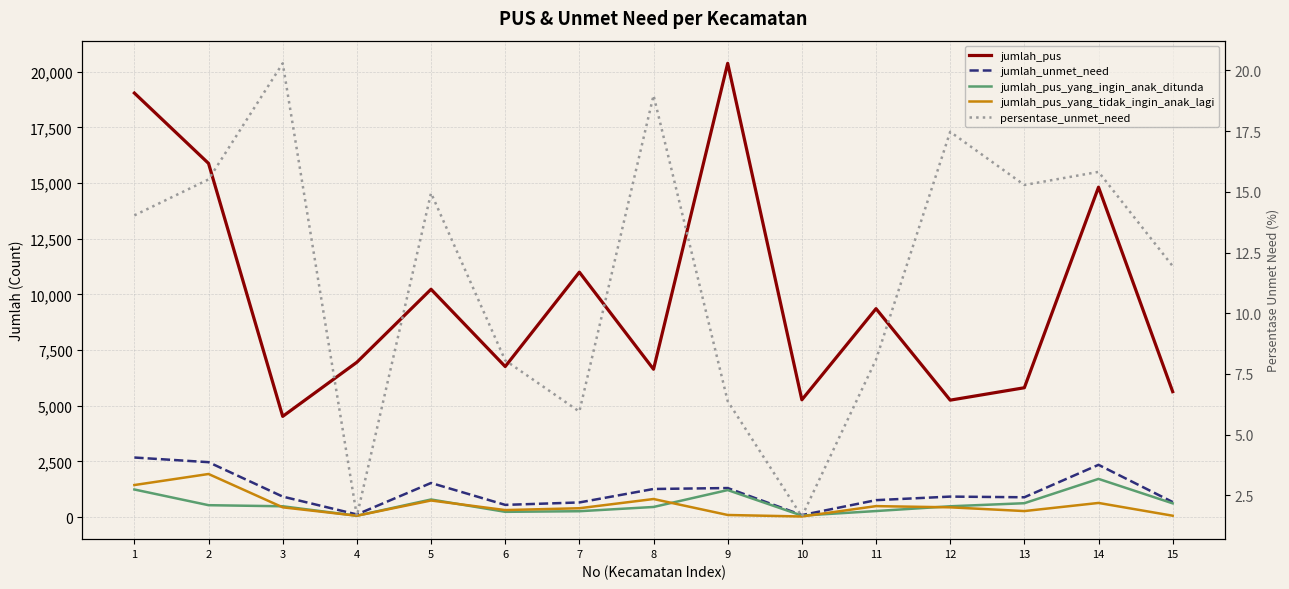

Which series has the largest total across all categories?

jumlah_pus